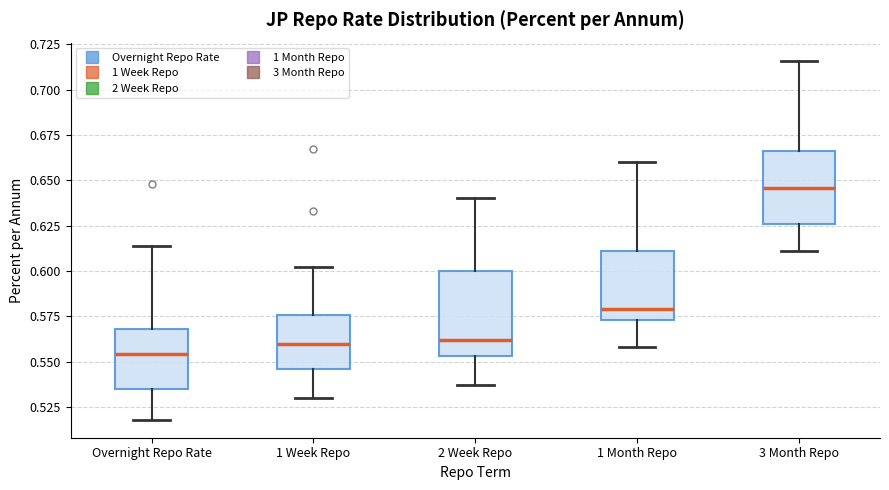

Comparing the boxes themselves (not the whiskers), which one is the tallest?

2 Week Repo